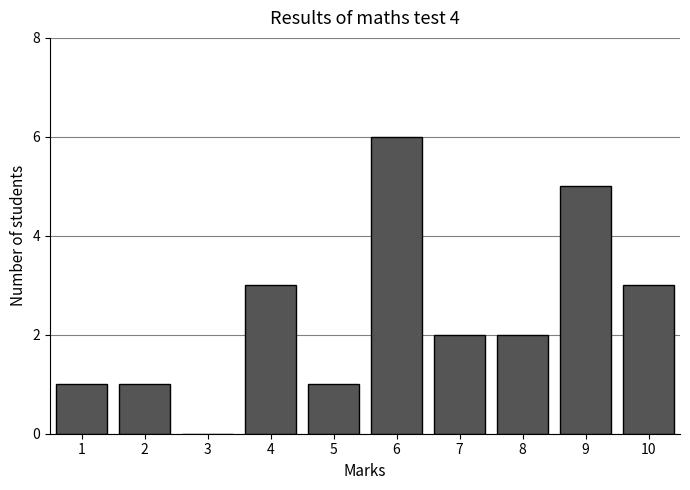

What is the sum of all values?

24